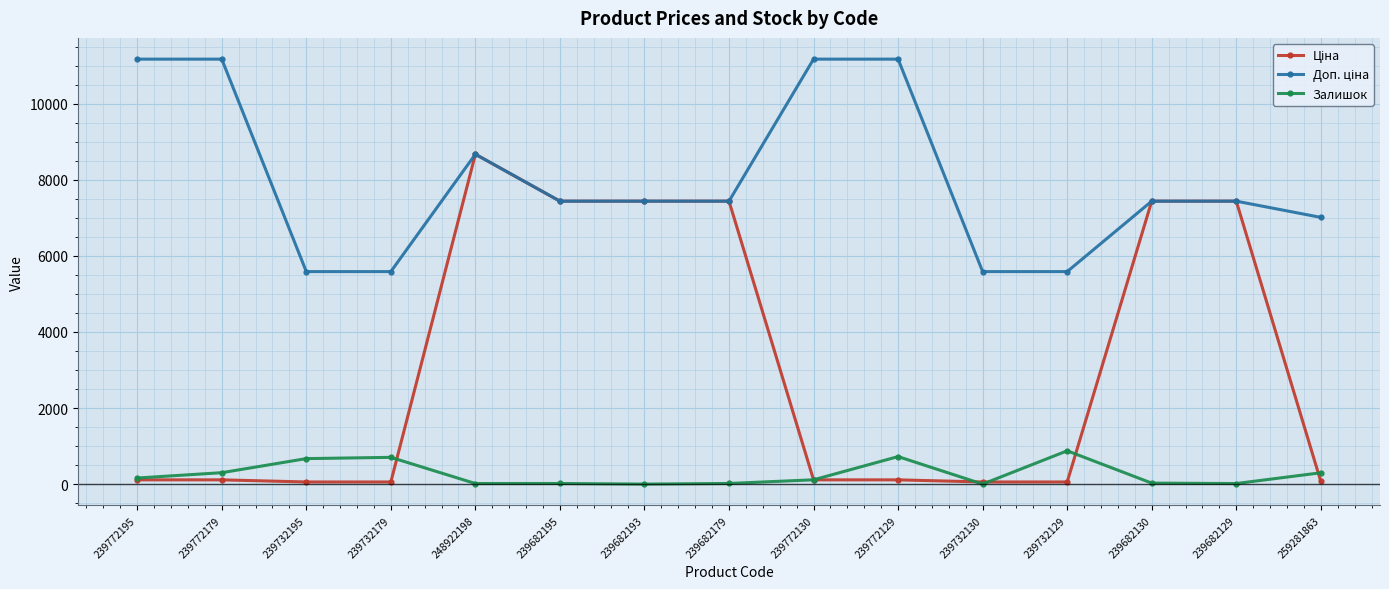

What position from the left is 239732195?

3